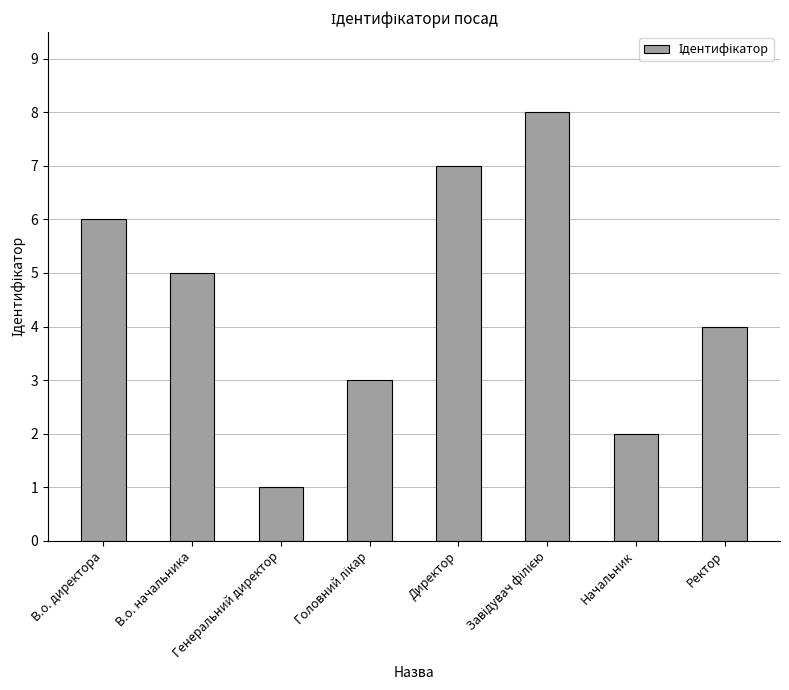

Are the bars grouped side by side (vs. stacked)?

No